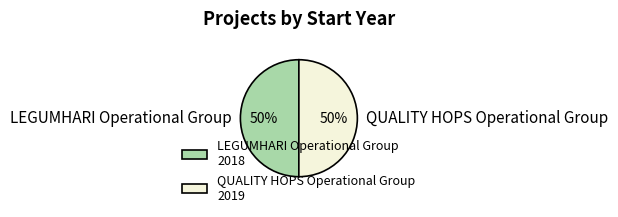

What is the ratio of the value at LEGUMHARI Operational Group to the value at QUALITY HOPS Operational Group?

1.0